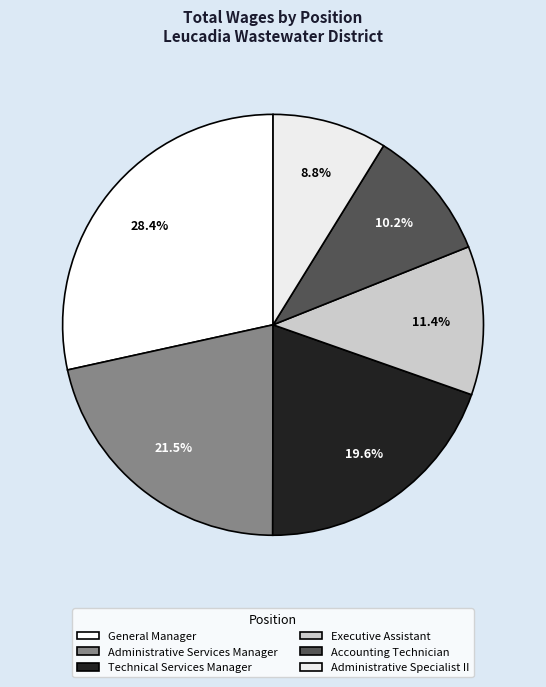

To the nearest percent, what is the difference between the largest and smallest slice percentages?

20%